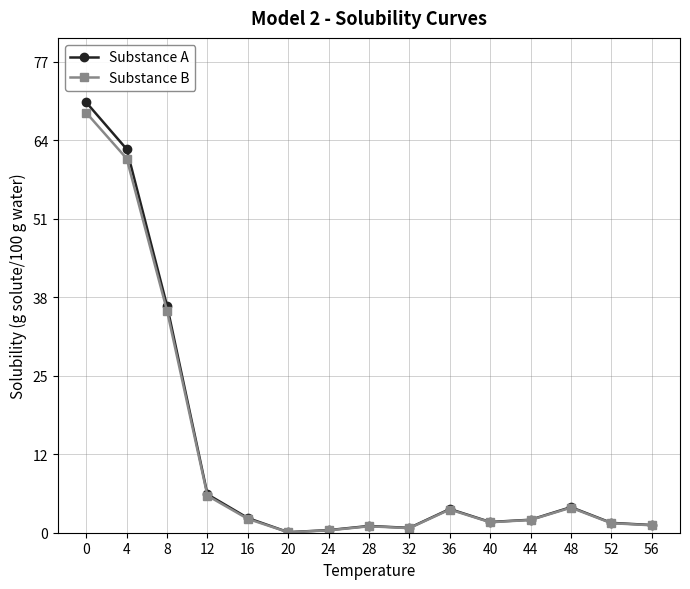

Rank the categories by Substance B value from lowest to highest.

20, 24, 32, 28, 56, 52, 40, 44, 16, 36, 48, 12, 8, 4, 0